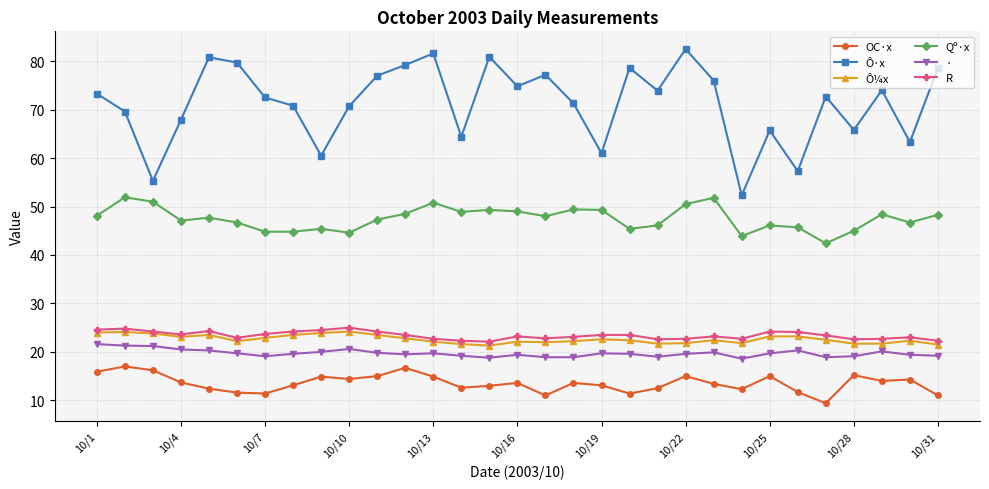

What is the minimum value shown in the chart?

9.4